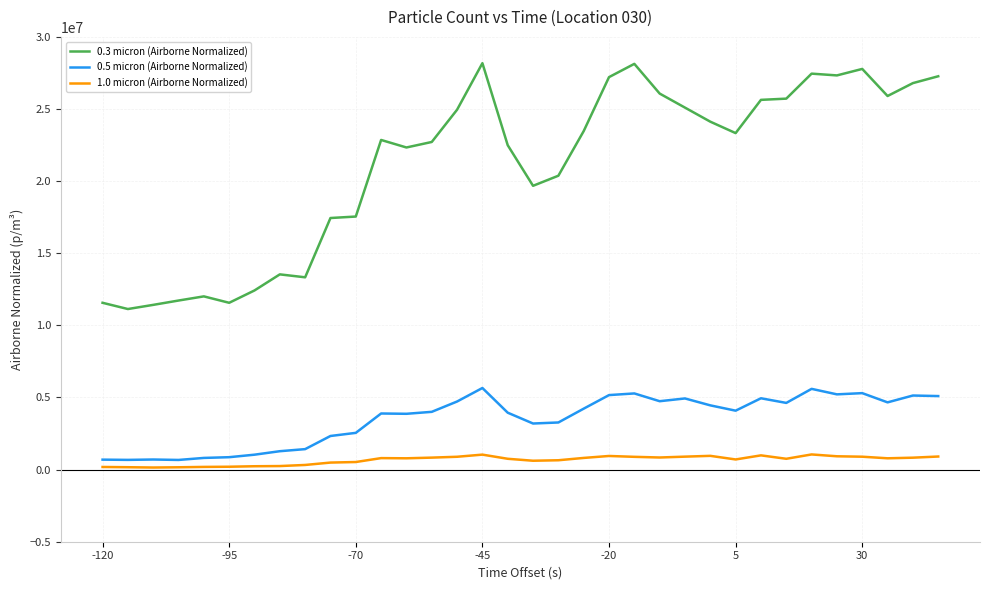

Which series has the largest range (max minus min)?

0.3 micron (Airborne Normalized)